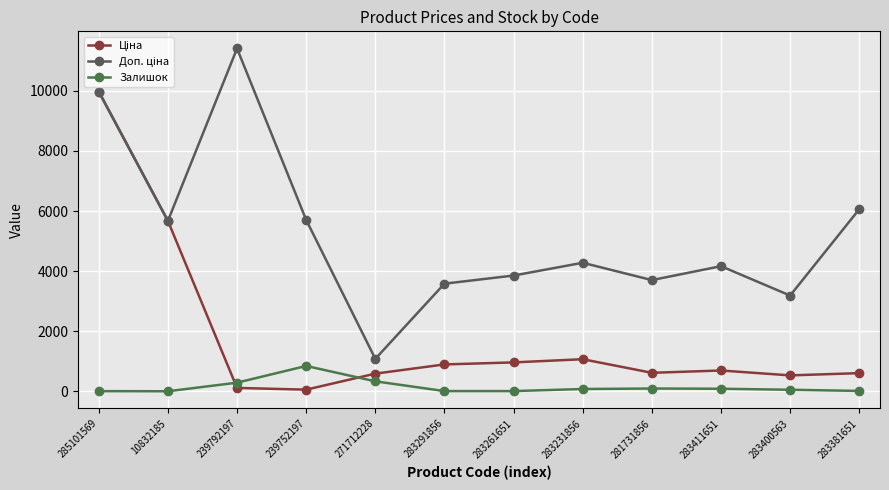

At which category does Залишок reach its first local peak?

239752197